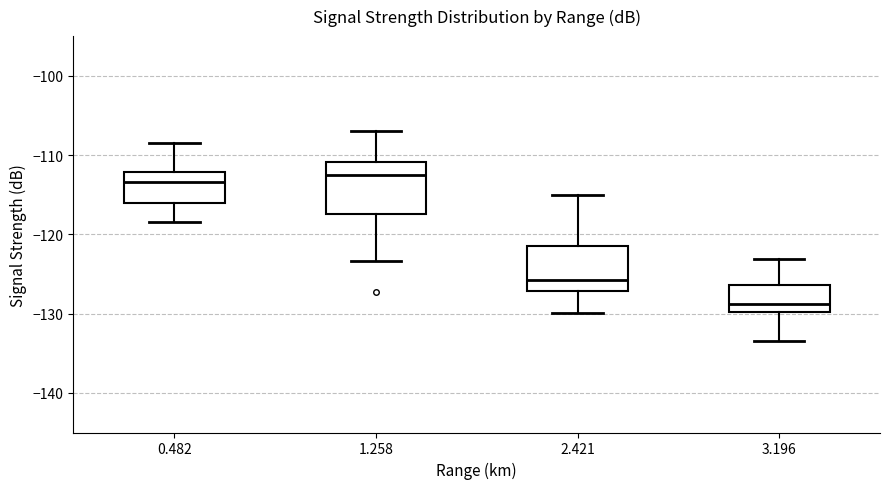

Reading left to right, transcribe this box plot: for each box, give where its median line is, the range the box spans, and where its two whiskers end, as read against the y-axis. The values are not printed on the chart, so give them approximately, as read against the axis.

0.482: median -113, box -116 to -112, whiskers -118 to -108
1.258: median -112, box -117 to -111, whiskers -123 to -107
2.421: median -126, box -127 to -121, whiskers -130 to -115
3.196: median -129, box -130 to -126, whiskers -133 to -123